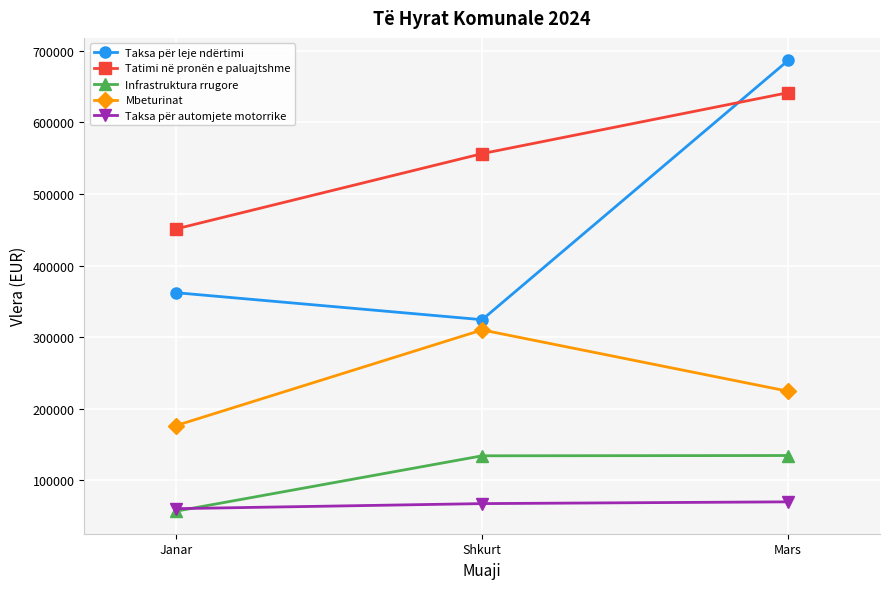

Is it true that Taksa për automjete motorrike equals 67520.0 at Shkurt?

True